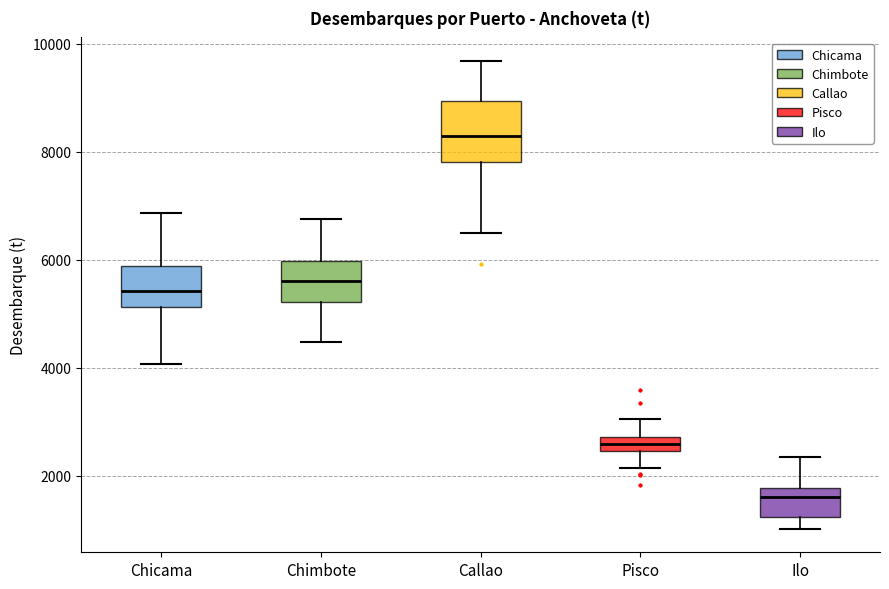

Where does the median line of the box for Chimbote sit on the y-axis? The values are not printed on the chart, so give them approximately, as read against the axis.

5600